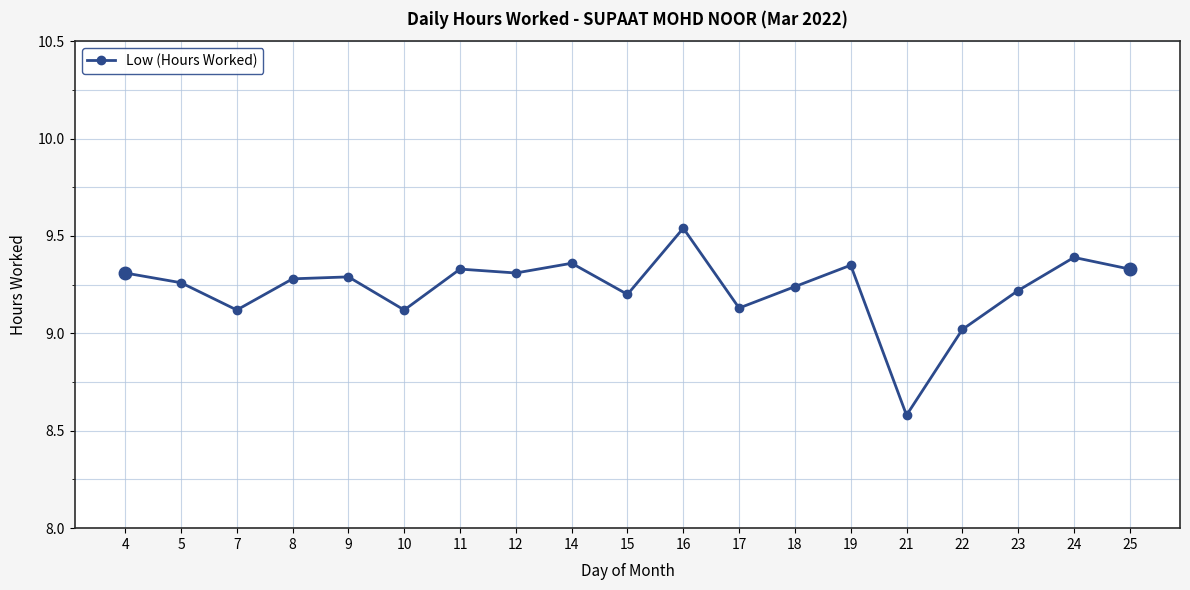

What is the sum of the values at 25 and 16?

18.9